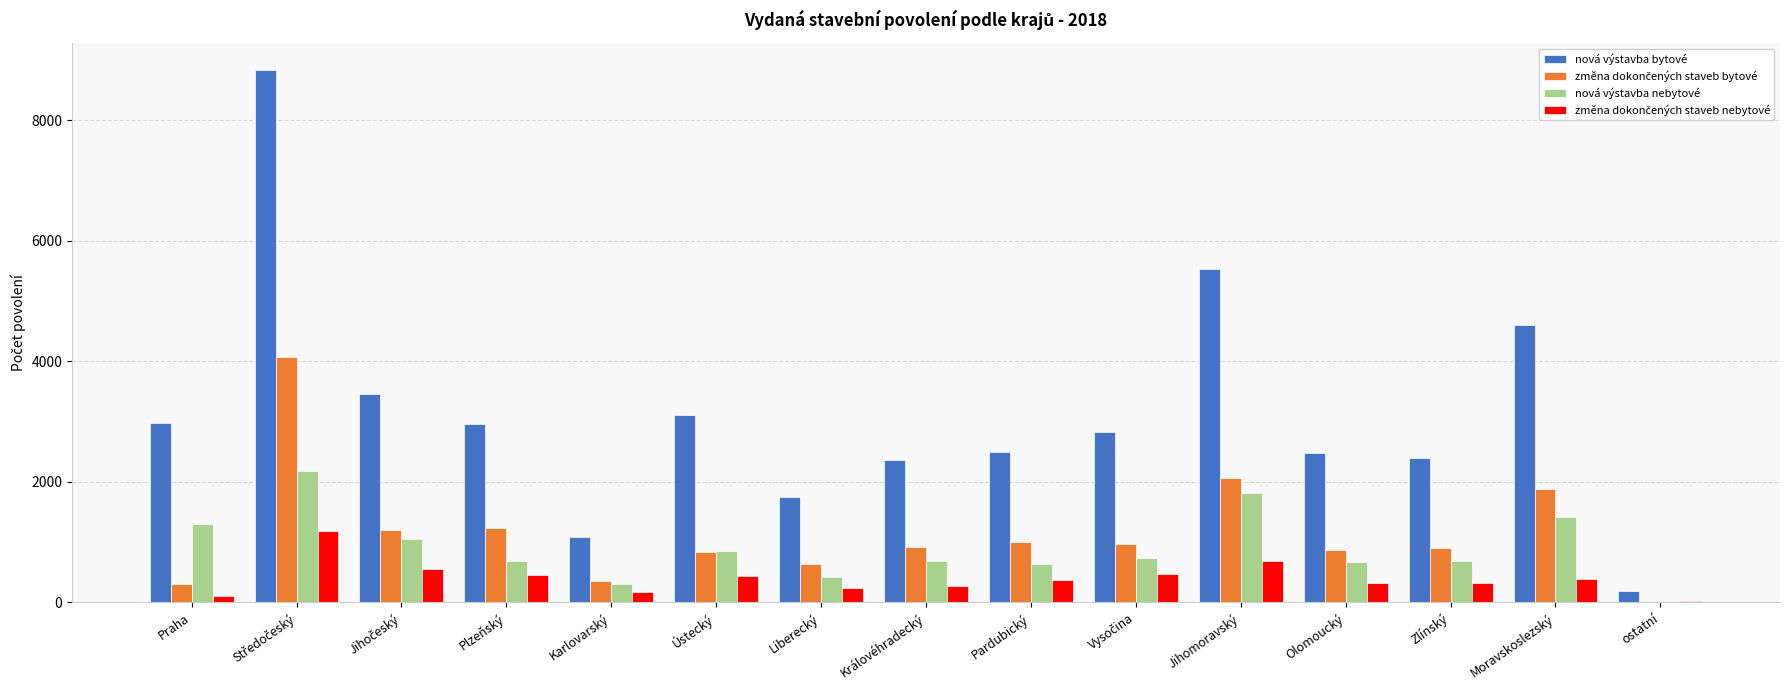

Is it true that nová výstavba nebytové equals 1812 at Jihomoravský?

True